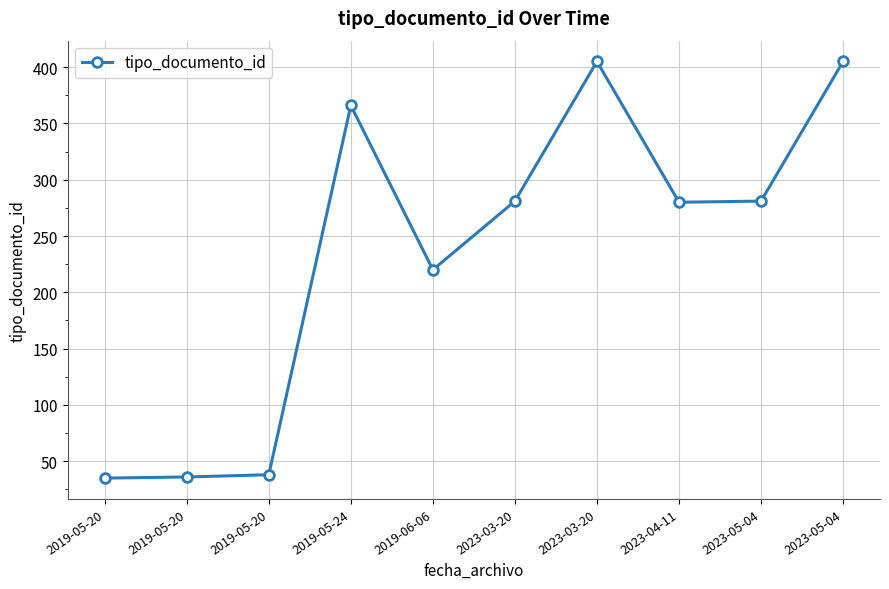

Does the chart have visible grid lines?

Yes